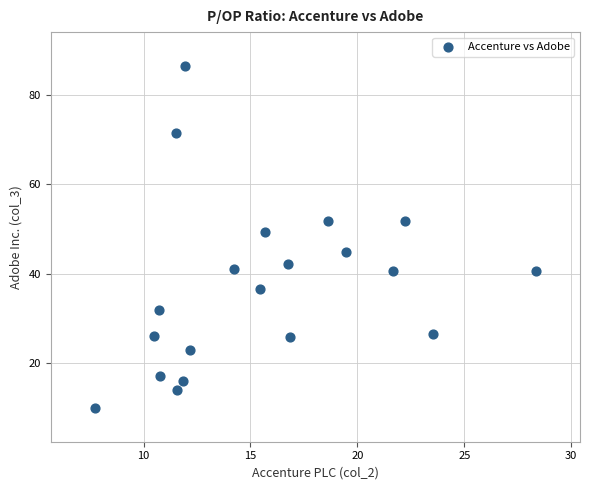

What Y value in the scatter plot is closest to 48?

49.2